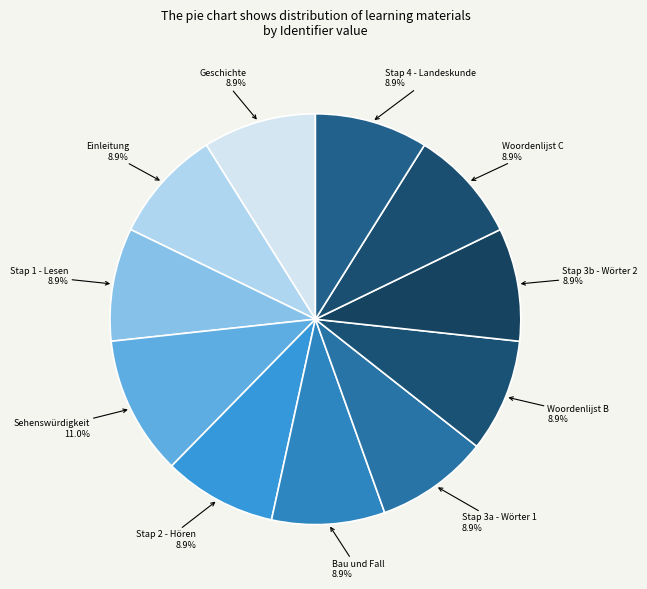

Combined, what portion of the pie is Stap 3b - Wörter 2 and Einleitung?

17.8%